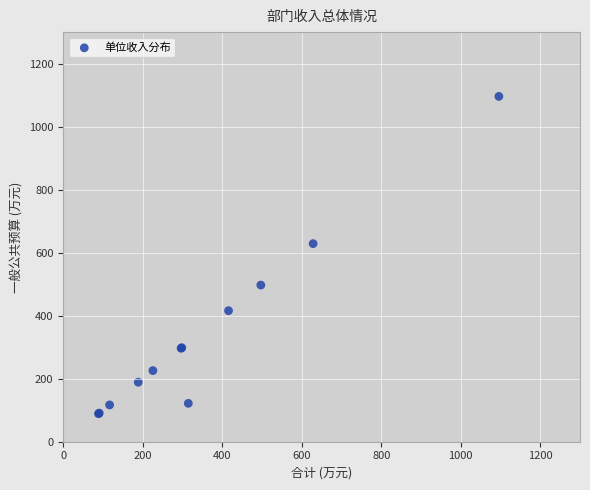

What Y value in the scatter plot is closest to 592?

628.7